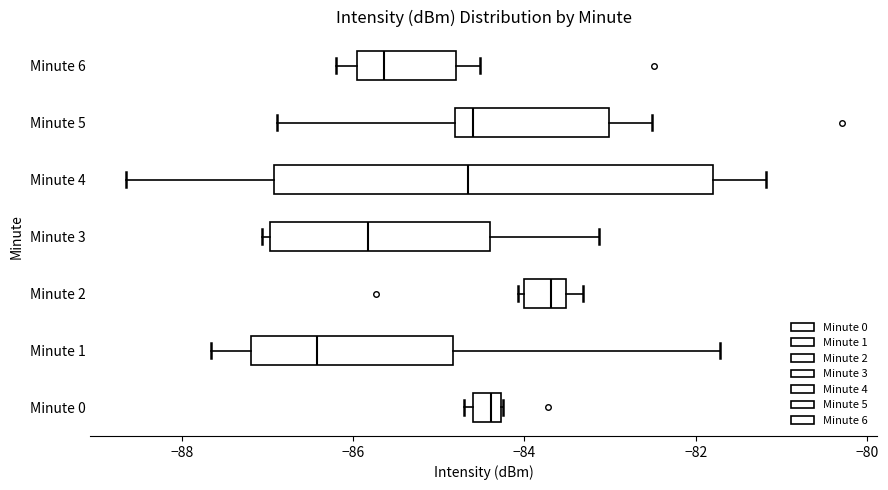

Reading bottom to top, transcribe this box plot: for each box, give where its median line is, the range the box spans, and where its two whiskers end, as read against the x-axis. The values are not printed on the chart, so give them approximately, as read against the axis.

Minute 0: median -84.4, box -84.6 to -84.2, whiskers -84.8 to -84.2
Minute 1: median -86.4, box -87.2 to -84.8, whiskers -87.6 to -81.8
Minute 2: median -83.6 (just left of the box's right edge), box -84.0 to -83.6, whiskers -84.0 (just left of the box's left edge) to -83.4
Minute 3: median -85.8, box -87.0 to -84.4, whiskers -87.0 (just left of the box's left edge) to -83.2
Minute 4: median -84.6, box -87.0 to -81.8, whiskers -88.6 to -81.2
Minute 5: median -84.6, box -84.8 to -83.0, whiskers -86.8 to -82.6
Minute 6: median -85.6, box -86.0 to -84.8, whiskers -86.2 to -84.6